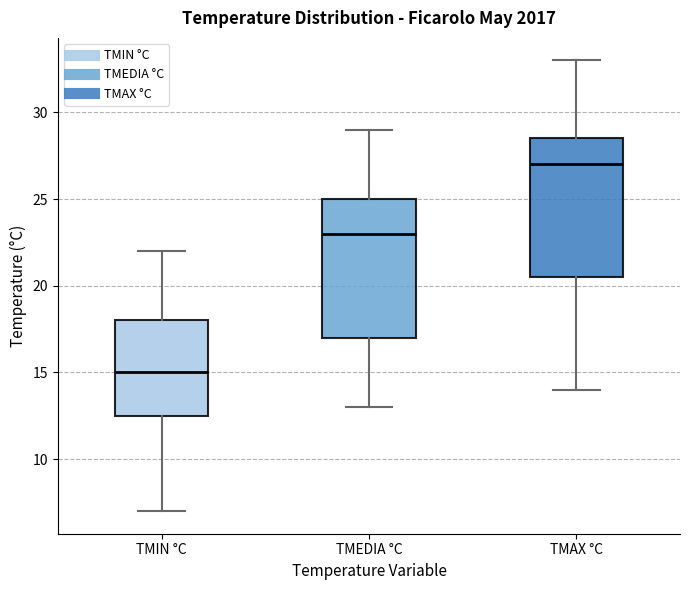

Reading left to right, read every box against the y-axis: the position of its median line, the range the box covers, and the ends of its whiskers. The values are not printed on the chart, so give them approximately, as read against the axis.

TMIN °C: median 15.0, box 12.5 to 18.0, whiskers 7.0 to 22.0
TMEDIA °C: median 23.0, box 17.0 to 25.0, whiskers 13.0 to 29.0
TMAX °C: median 27.0, box 20.5 to 28.5, whiskers 14.0 to 33.0